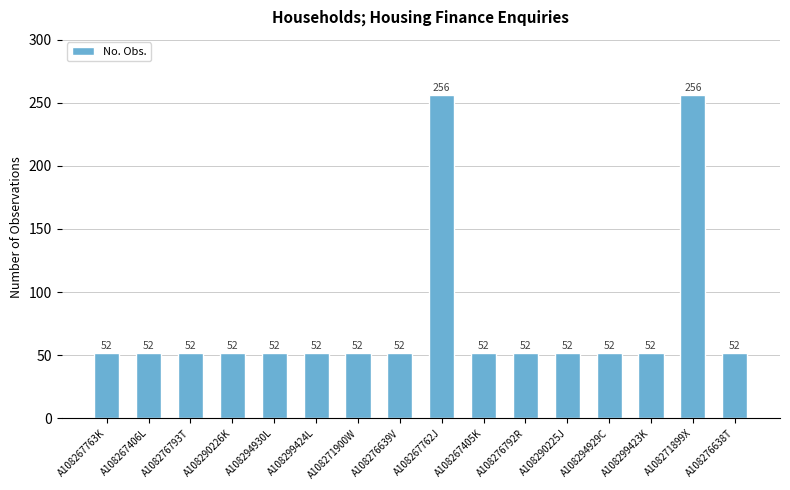

What is the minimum value shown in the chart?

52